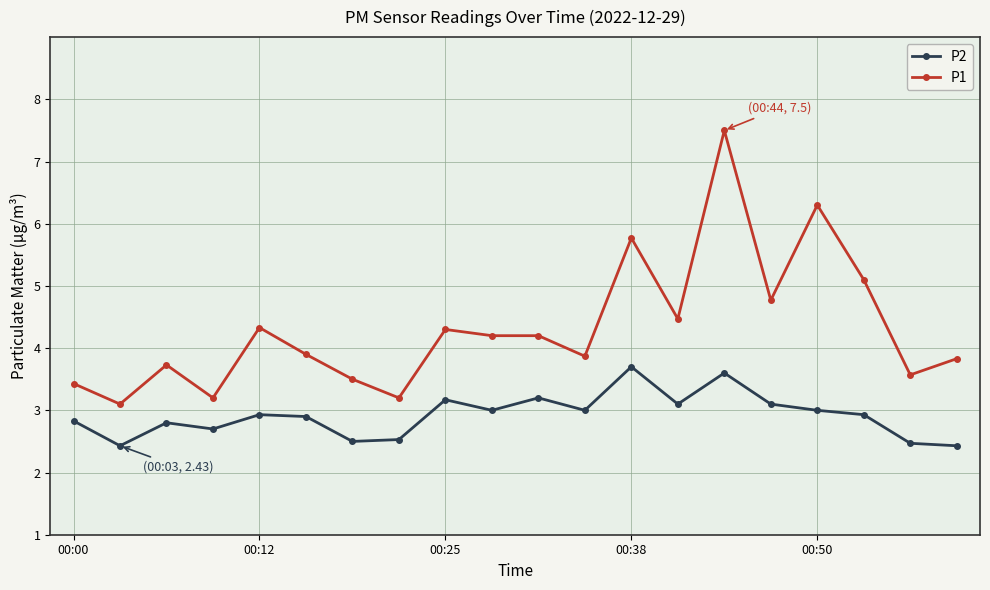

What is the value of the P1 point at the 2nd from the left?

3.1